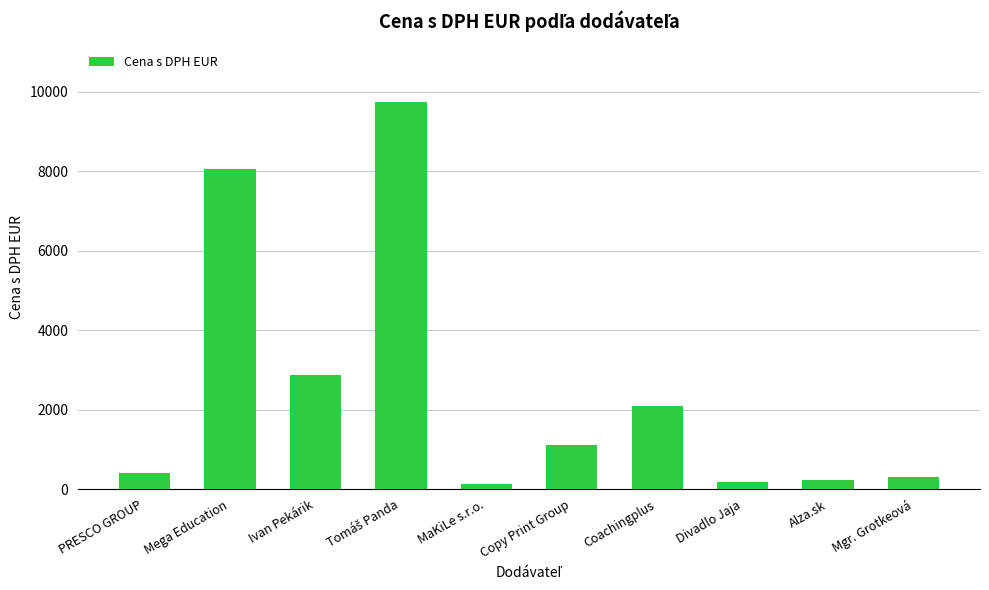

What is the difference between the maximum and minimum values?

9599.9